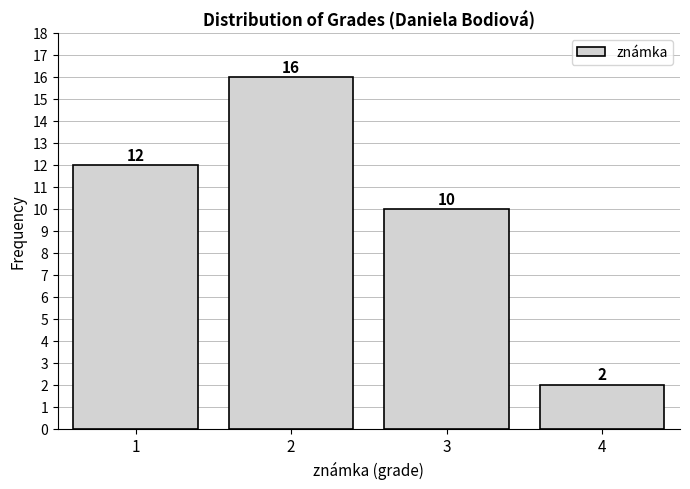

Reading left to right, transcribe this chart: for each bar, give the range it covers on the x-axis and its height.

0.5 to 1.5: 12
1.5 to 2.5: 16
2.5 to 3.5: 10
3.5 to 4.5: 2